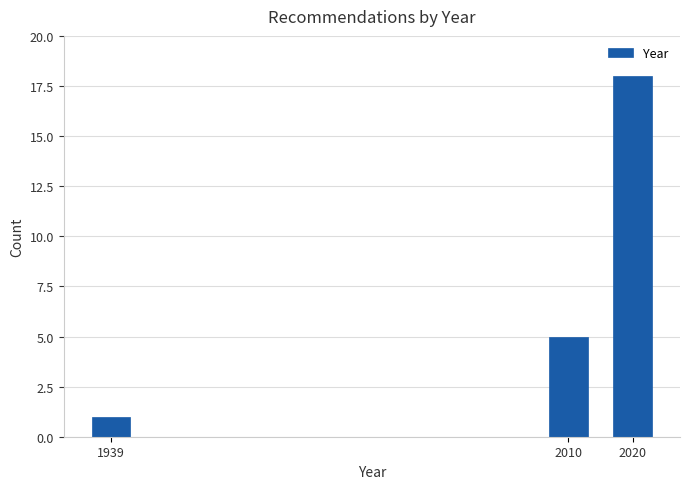

Reading right to left, extract all data points from this chart.

2020=18	2010=5	1939=1